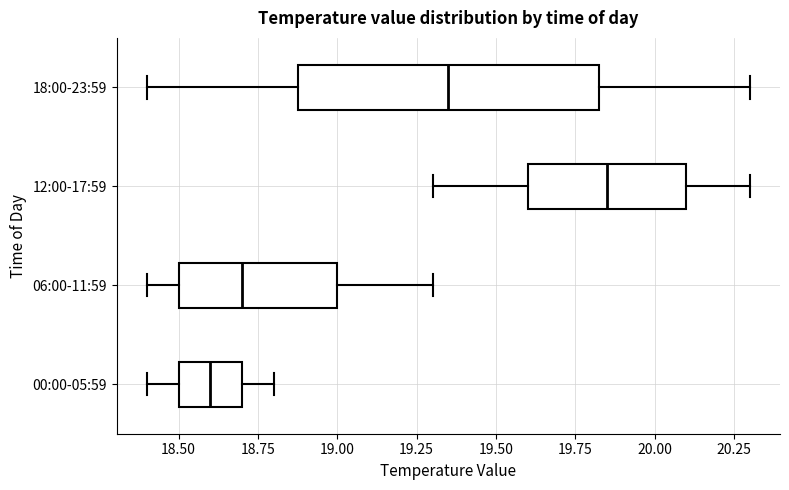

Which box's median line is the furthest to the right?

12:00-17:59